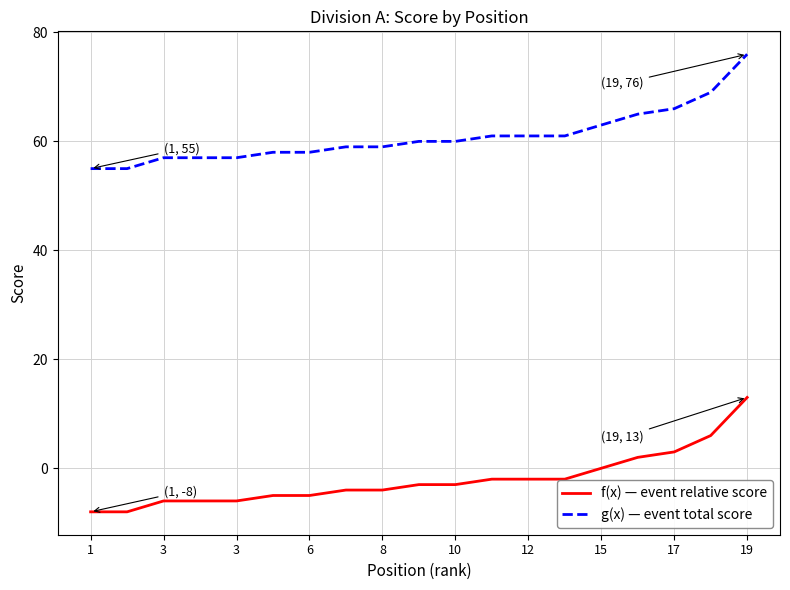

Reading left to right, list all the values displayed in this chart.

f(x) — event relative score: -8	-8	-6	-6	-6	-5	-5	-4	-4	-3	-3	-2	-2	-2	0	2	3	6	13
g(x) — event total score: 55	55	57	57	57	58	58	59	59	60	60	61	61	61	63	65	66	69	76